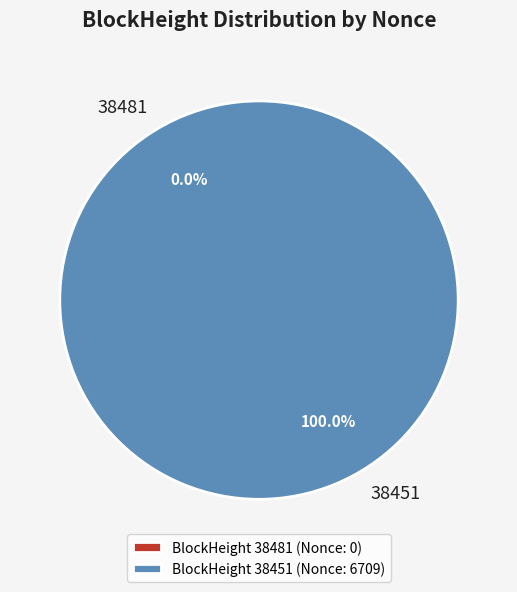

Which slice is the smallest?

38481